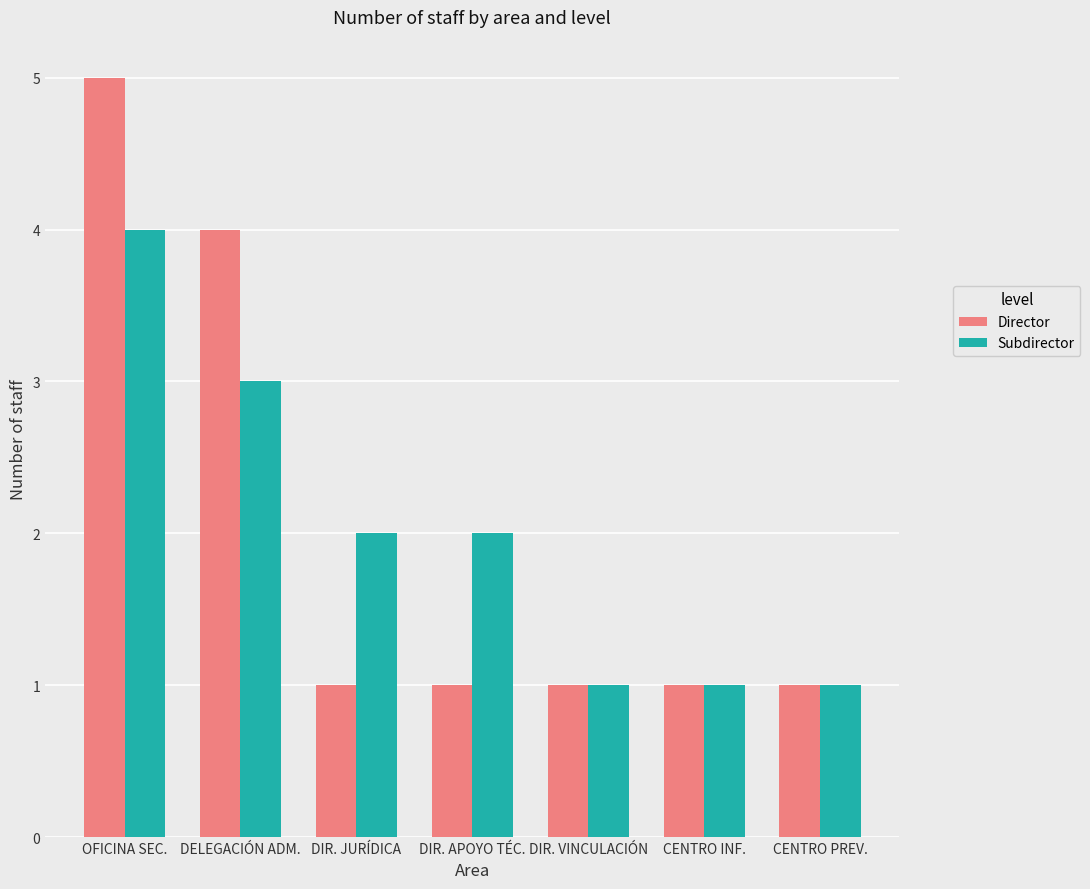

Reading left to right, what are all the values shown in this chart?

Director: 5	4	1	1	1	1	1
Subdirector: 4	3	2	2	1	1	1